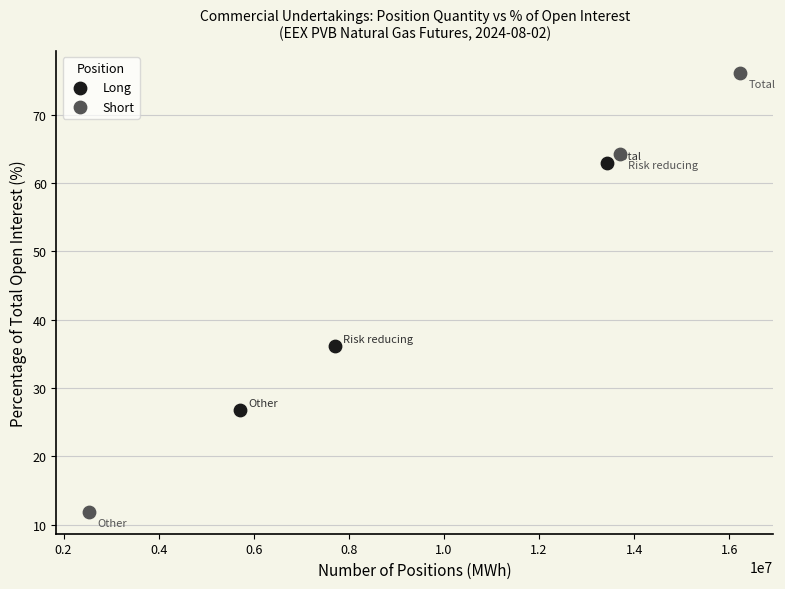

Which series reaches the minimum Y coordinate?

Short